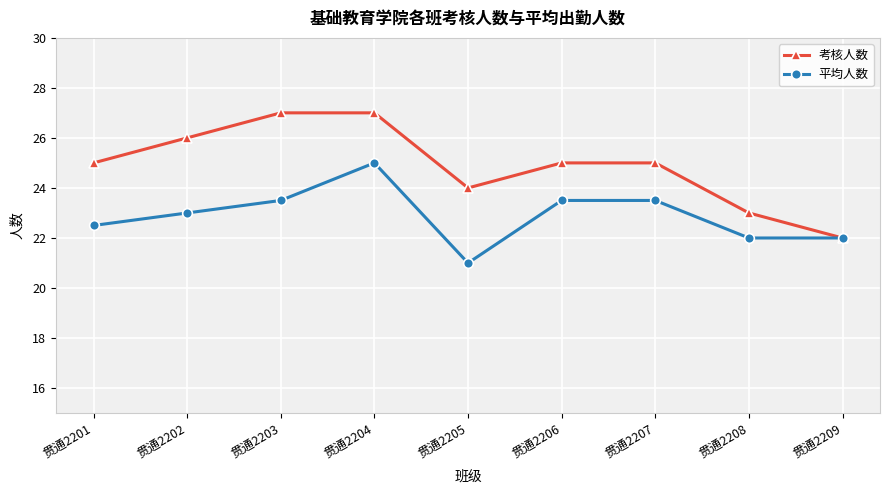

At which label is 考核人数 closest to 24?

贯通2205